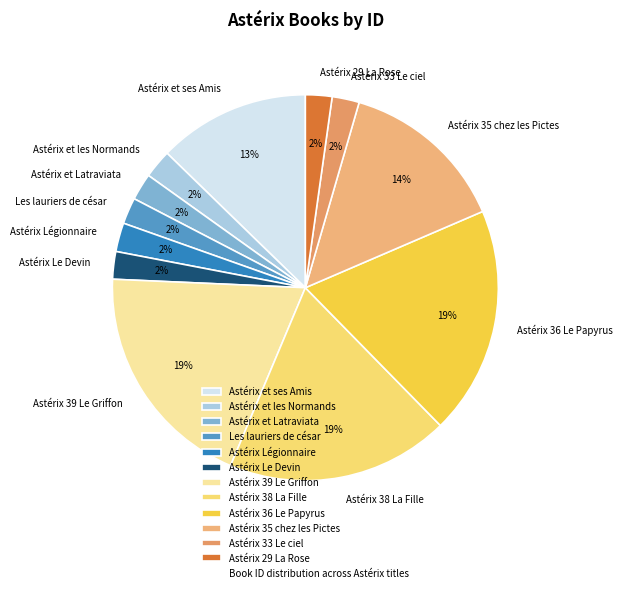

The Astérix 35 chez les Pictes slice represents 9% of the pie. True or false?

False